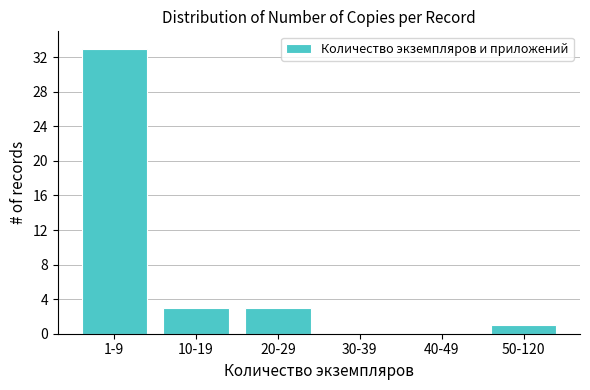

Reading left to right, transcribe all the data shown in this chart.

1-9=33	10-19=3	20-29=3	30-39=0	40-49=0	50-120=1